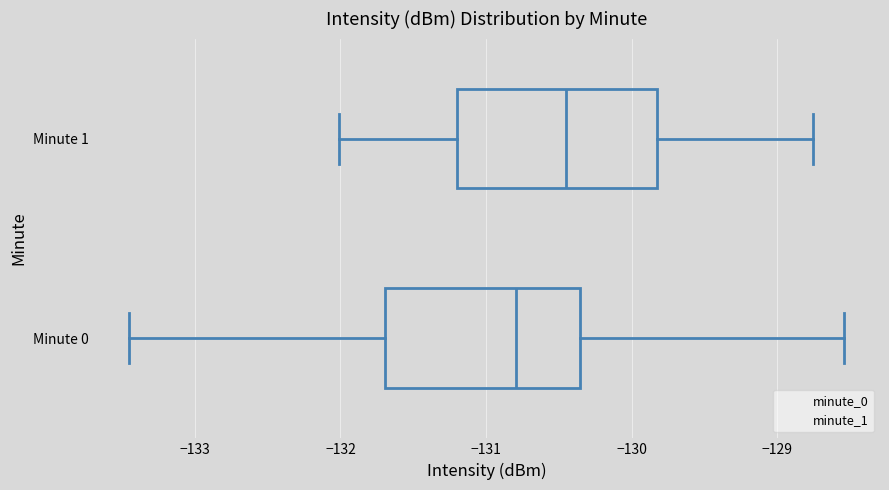

Where does the right whisker of the box for Minute 1 end on the x-axis? The values are not printed on the chart, so give them approximately, as read against the axis.

-128.8